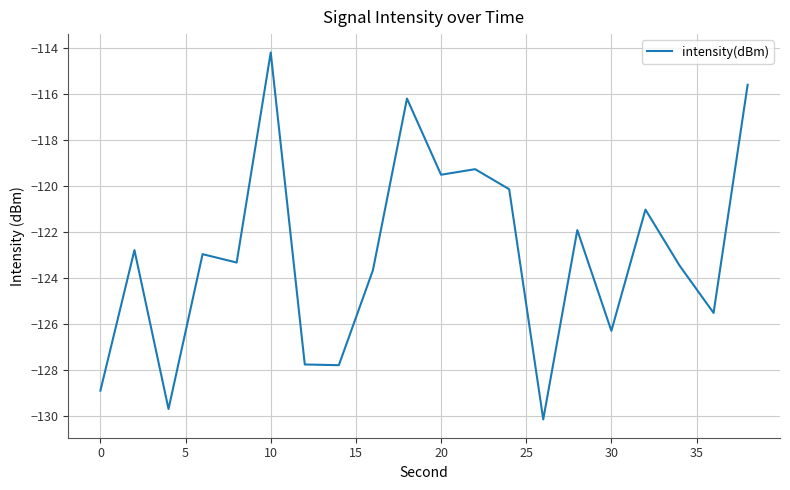

What is the minimum value shown in the chart?

-130.1